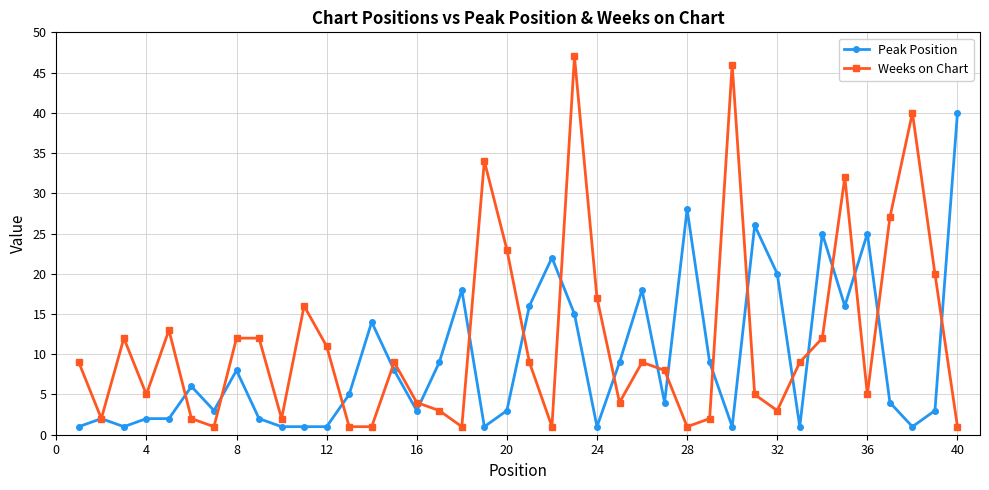

Which series has the largest total across all categories?

Weeks on Chart